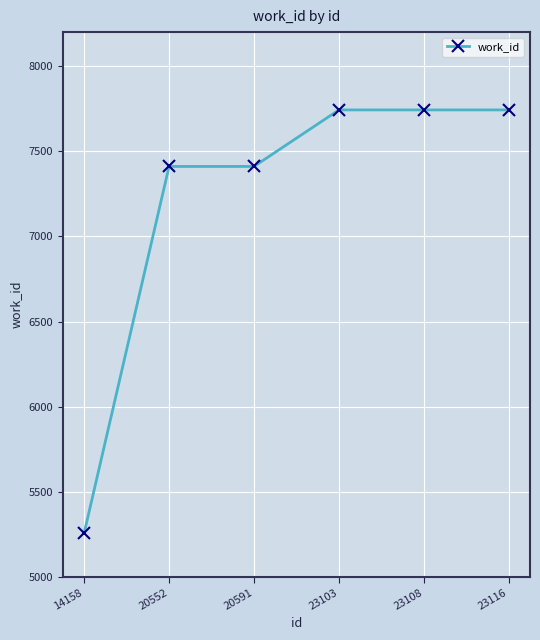

True or false: the data has more than 2 interior local peaks.

False